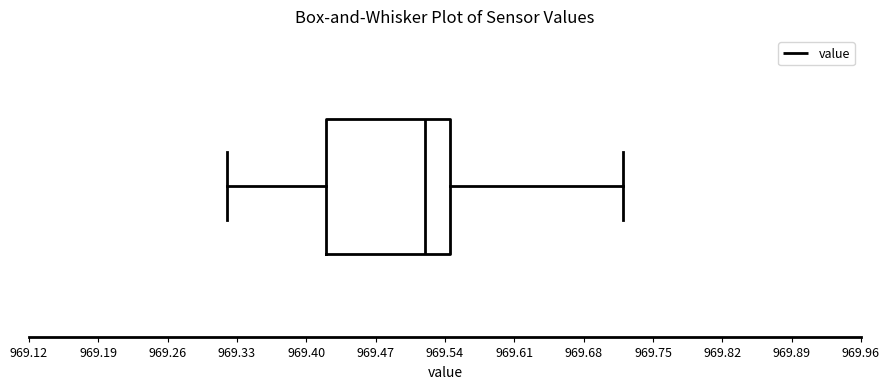

Read this box plot against the x-axis: the position of the median line, the range covered by the box, and the ends of both whiskers. The values are not printed on the chart, so give them approximately, as read against the axis.

median 969.52, box 969.42 to 969.55, whiskers 969.32 to 969.72